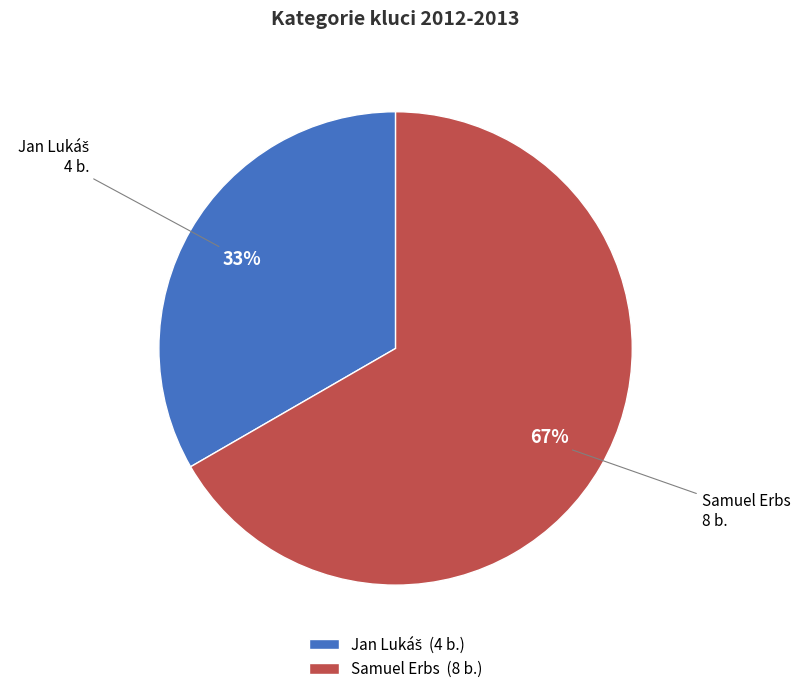

Count the number of slices in the pie.

2